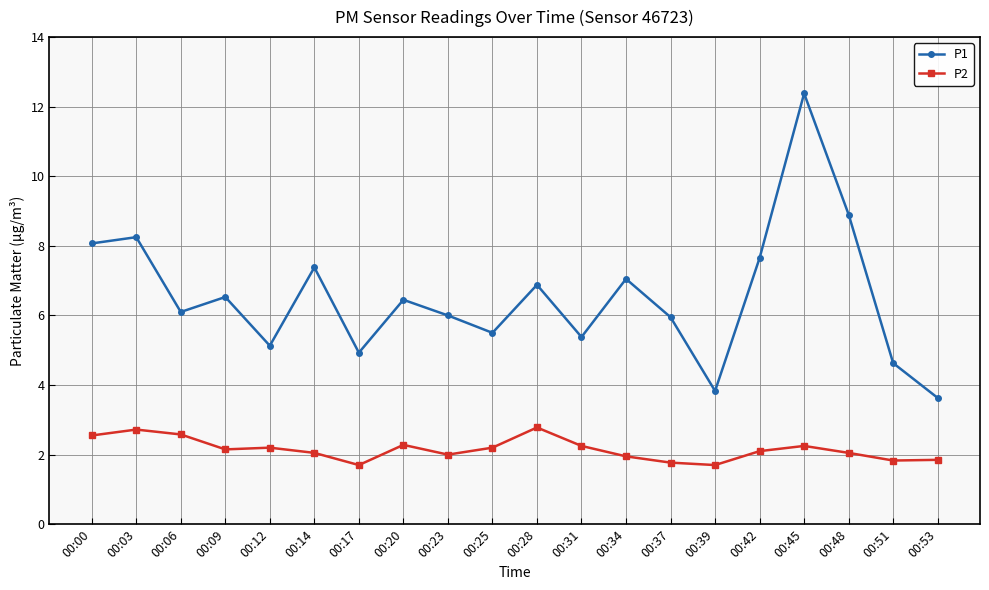

What are all the series names shown in the legend?

P1, P2